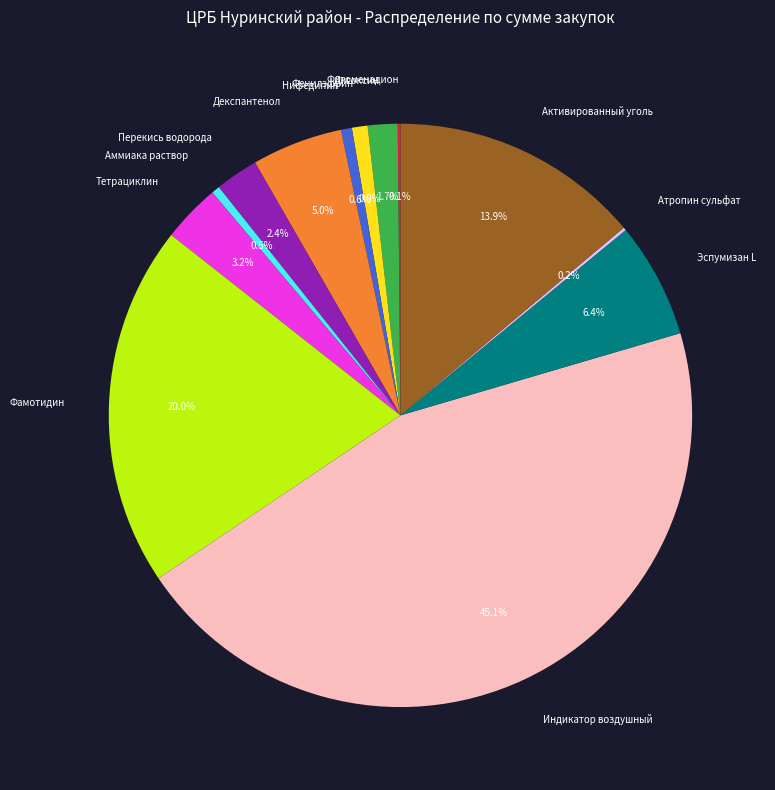

What percentage is the Нифедипин slice, to the nearest percent?

1%